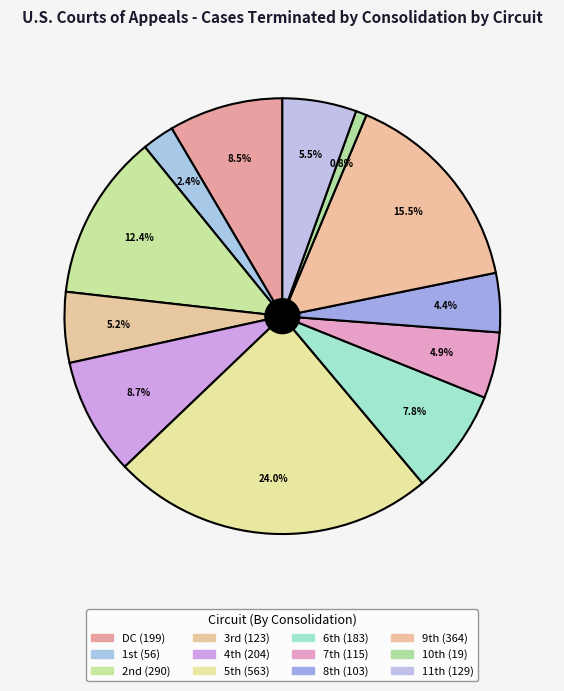

To the nearest percent, what is the average slice percentage?

8%